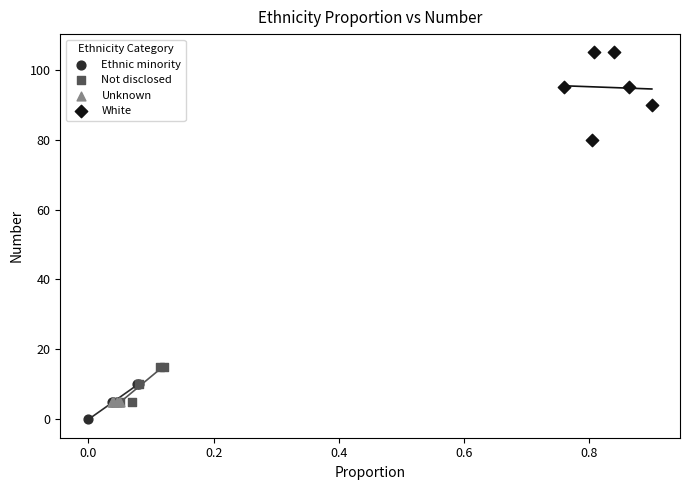

What are all the series names shown in the legend?

Ethnic minority, Not disclosed, Unknown, White